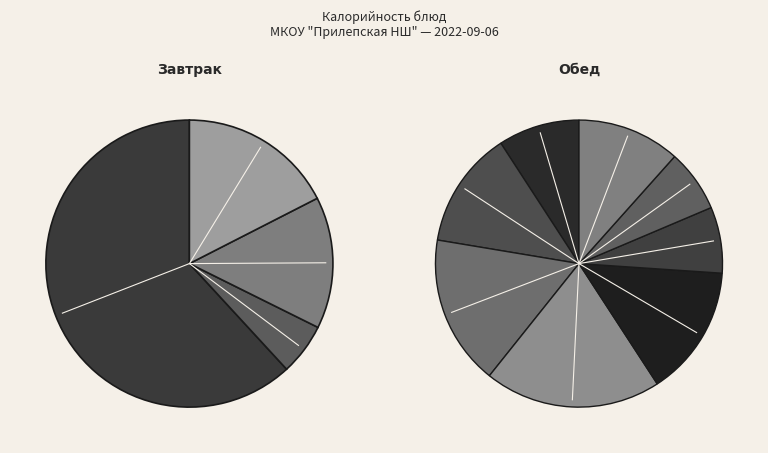

To the nearest percent, what is the combined percentage of Щи из свежей капусты со сметаной and Компот из сухофруктов?

14%